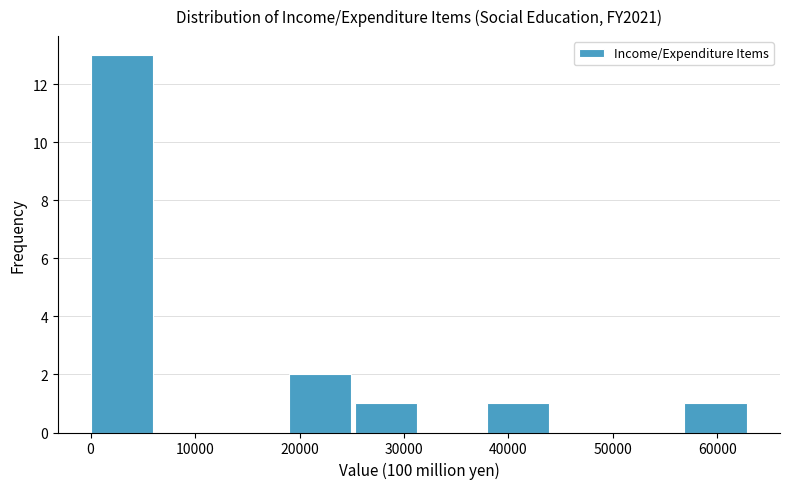

How tall is the bar that spans 25000 to 32000 on the x-axis? Neither the bar edges nor the heights are printed on the chart, so give them approximately, as read against the axes.

1